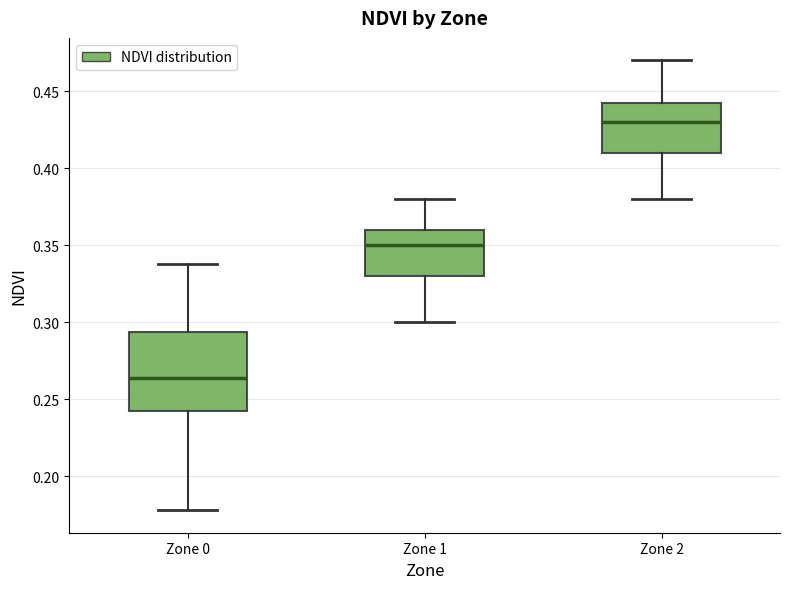

Which box is the tallest, from its lower edge to its upper edge?

Zone 0